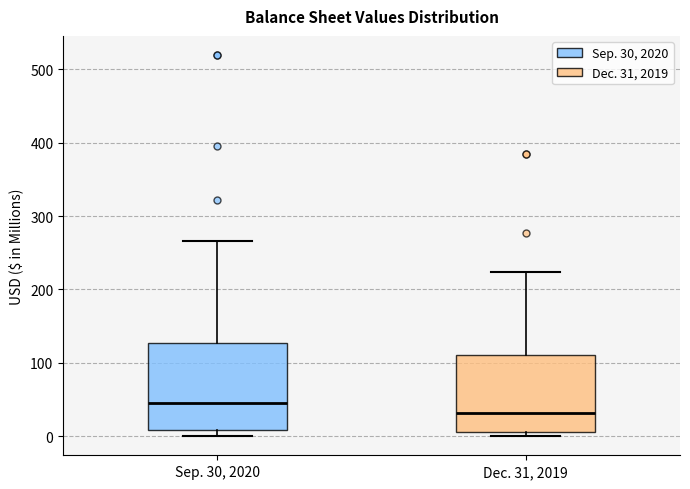

Reading left to right, read every box against the y-axis: the position of its median line, the range the box covers, and the ends of its whiskers. The values are not printed on the chart, so give them approximately, as read against the axis.

Sep. 30, 2020: median 40, box 10 to 130, whiskers 0 to 270
Dec. 31, 2019: median 30, box 10 to 110, whiskers 0 to 220